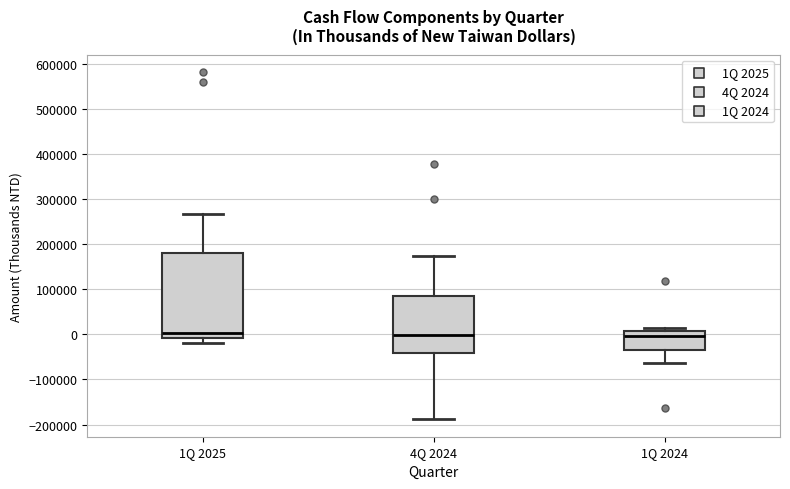

Reading left to right, read every box against the y-axis: the position of its median line, the range the box covers, and the ends of its whiskers. The values are not printed on the chart, so give them approximately, as read against the axis.

1Q 2025: median 0, box -10000 to 180000, whiskers -20000 to 270000
4Q 2024: median 0, box -40000 to 90000, whiskers -190000 to 170000
1Q 2024: median 0, box -40000 to 10000, whiskers -60000 to 10000 (just above the box's upper edge)